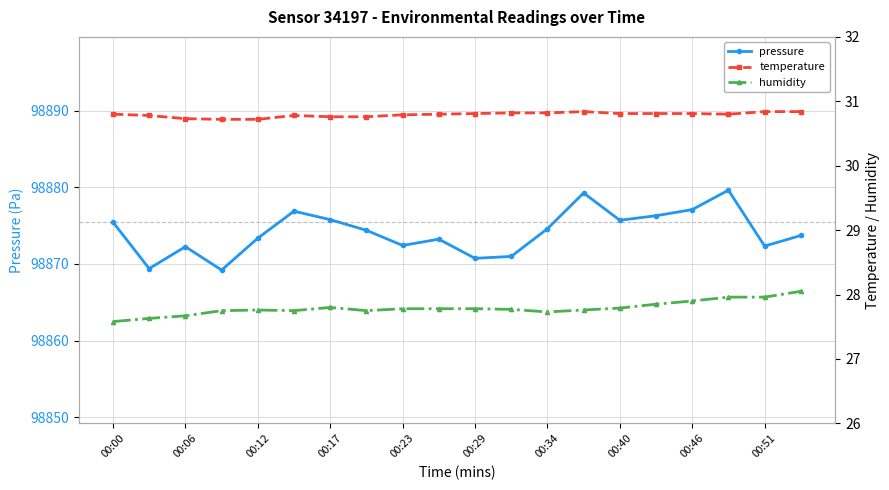

Where is the first local maximum for pressure?

00:06